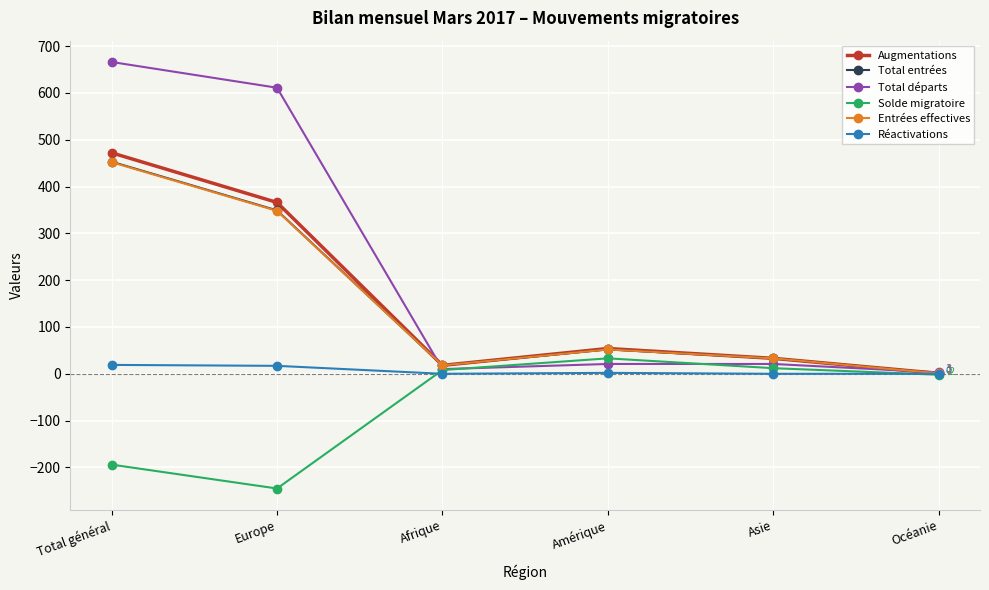

At how many categories does at least one series exceed 385?

2